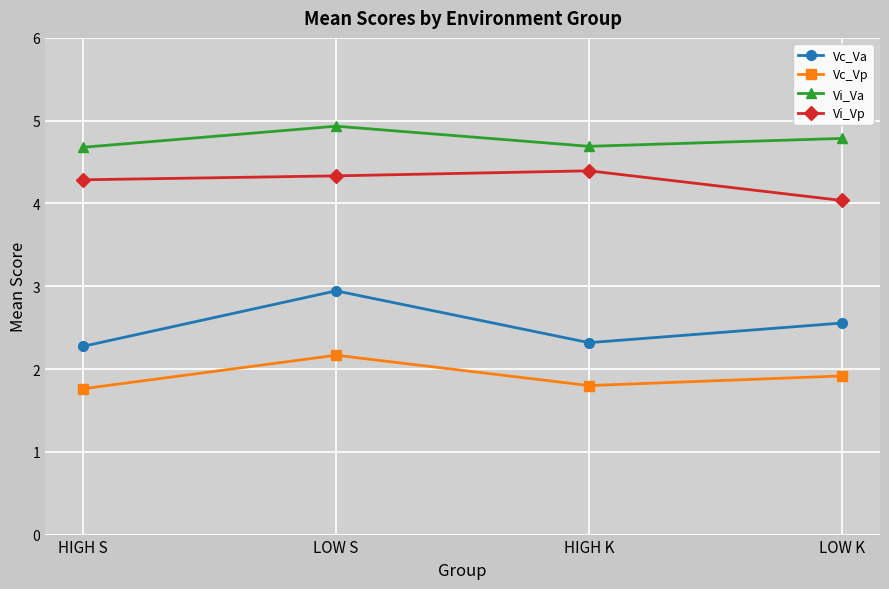

What is the minimum value shown in the chart?

1.8